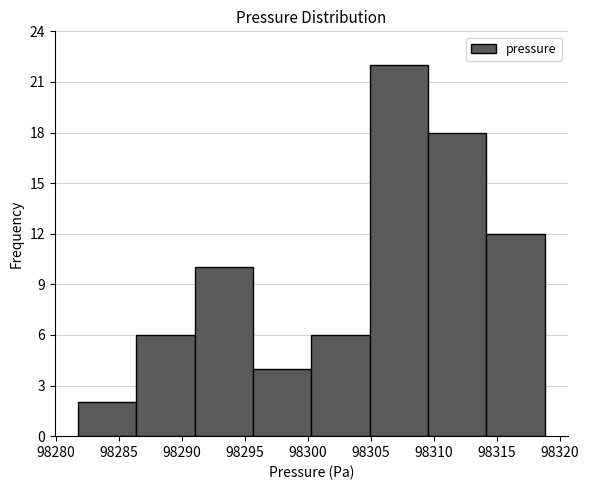

Reading left to right, transcribe this chart: for each bar, give the range it covers on the x-axis and its height. Neither the bar edges nor the heights are printed on the chart, so give them approximately, as read against the axes.

98282.0 to 98286.5: 2
98286.5 to 98291.0: 6
98291.0 to 98295.5: 10
98295.5 to 98300.5: 4
98300.5 to 98305.0: 6
98305.0 to 98309.5: 22
98309.5 to 98314.0: 18
98314.0 to 98319.0: 12